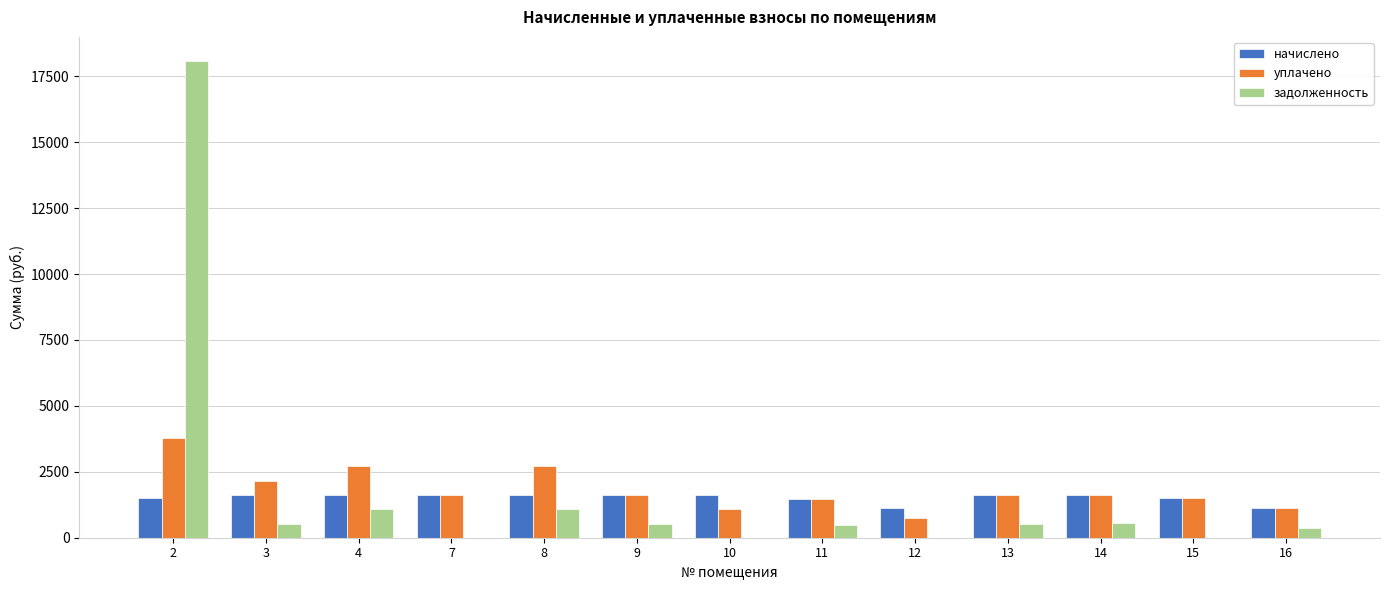

Is it true that начислено equals 1110.8 at 12?

True